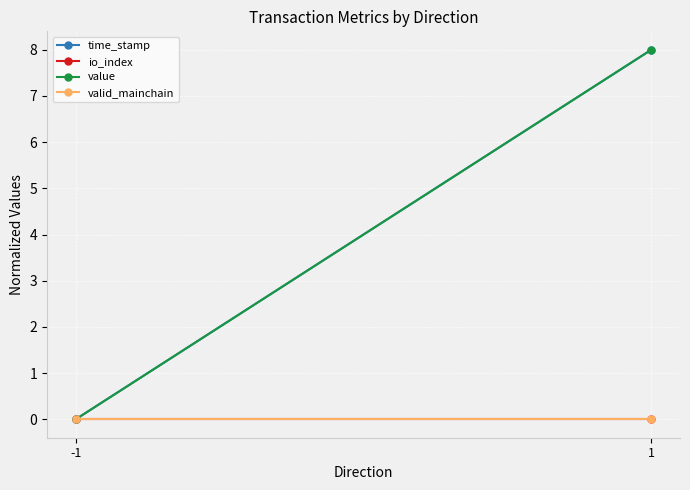

How many data points in time_stamp are less than 7?

1